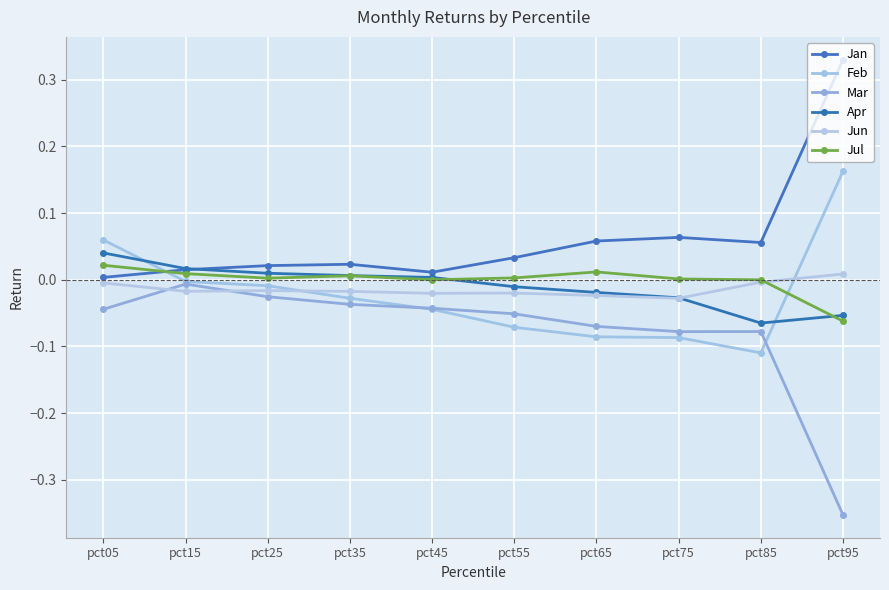

At which category is the sum across all series the highest?

pct05